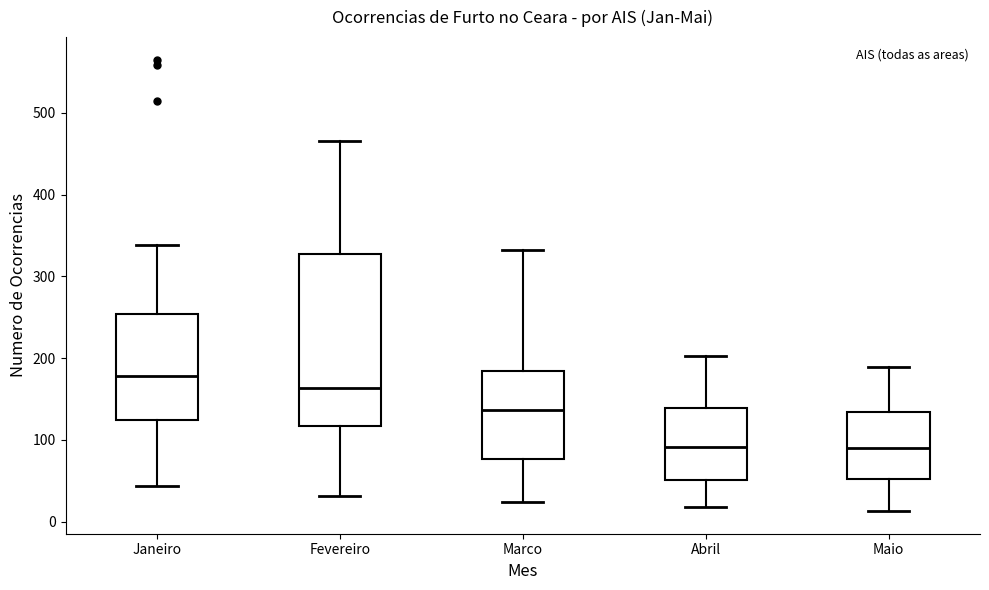

Which box's median line is the highest?

Janeiro